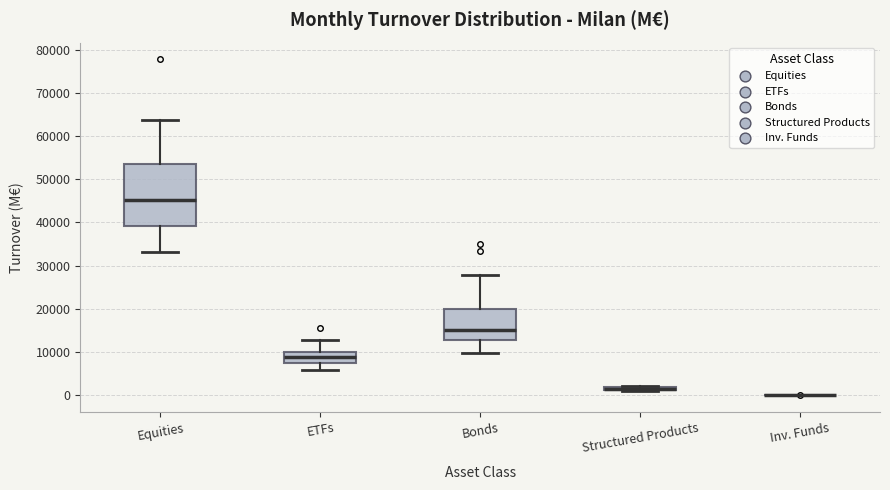

Where is the lower edge of the box for ETFs on the y-axis? The values are not printed on the chart, so give them approximately, as read against the axis.

7000